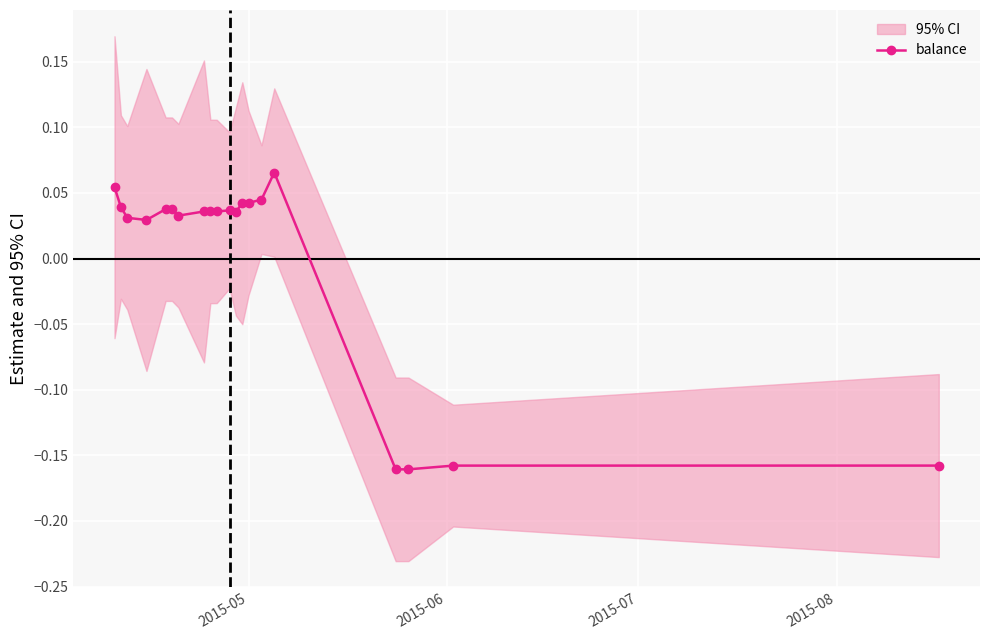

How many interior local valleys (lower than both neighbors) does the data have?

4